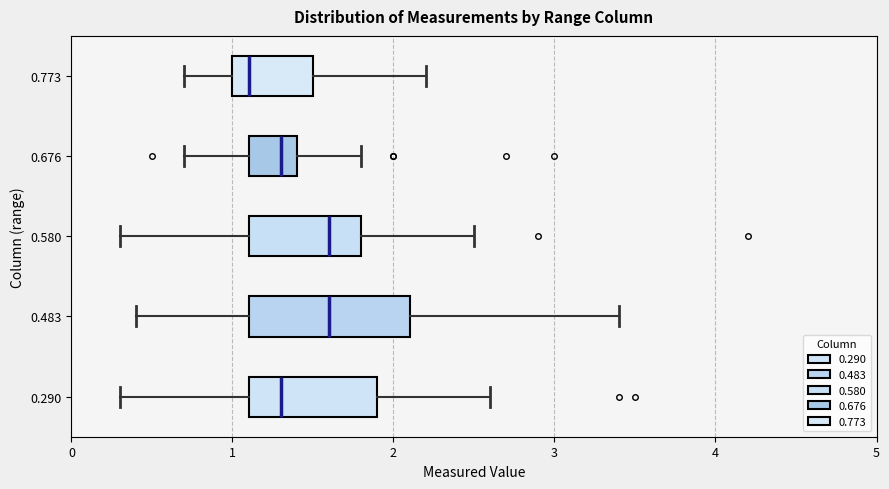

Which box is the widest, from its left edge to its right edge?

0.483